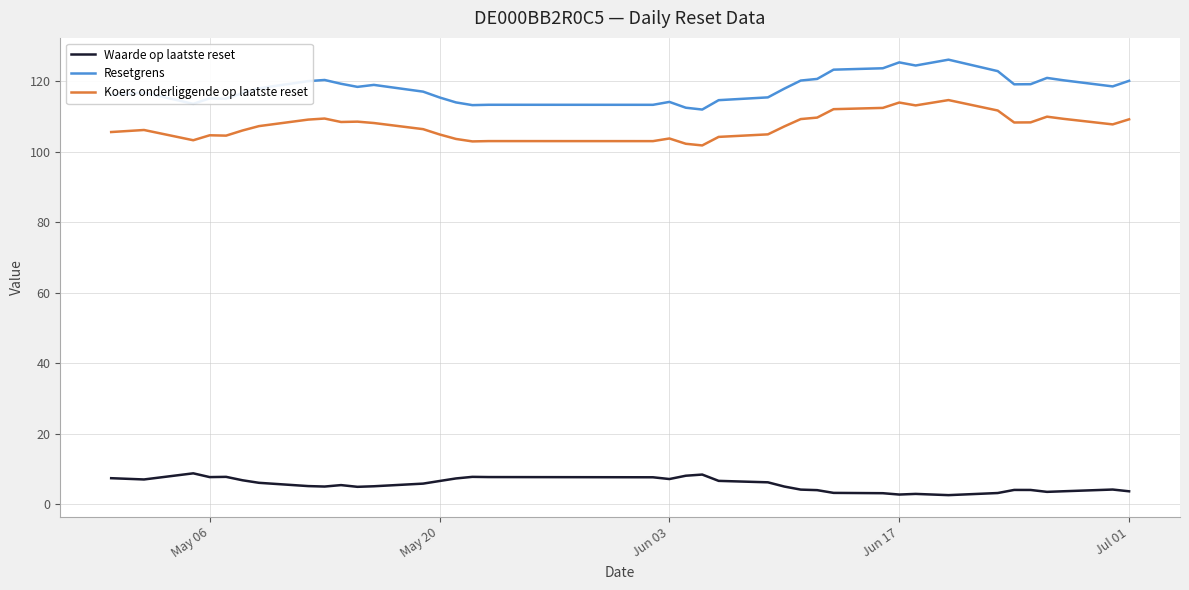

True or false: Waarde op laatste reset and Koers onderliggende op laatste reset cross at least once.

False